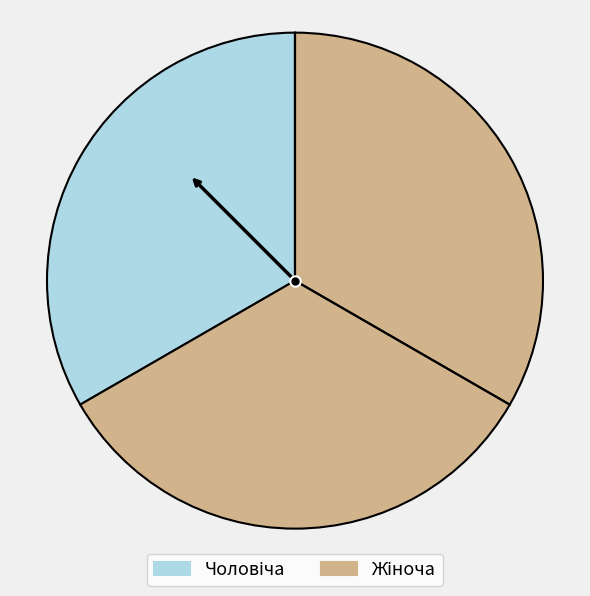

Is there any slice that represents more than half of the pie?

Yes